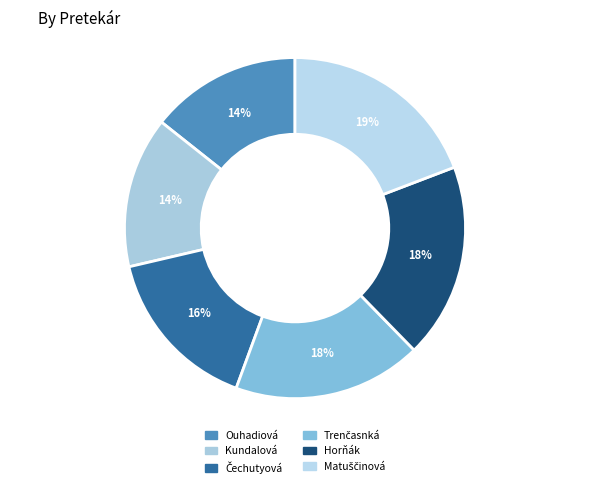

How many slices are in this pie chart?

6